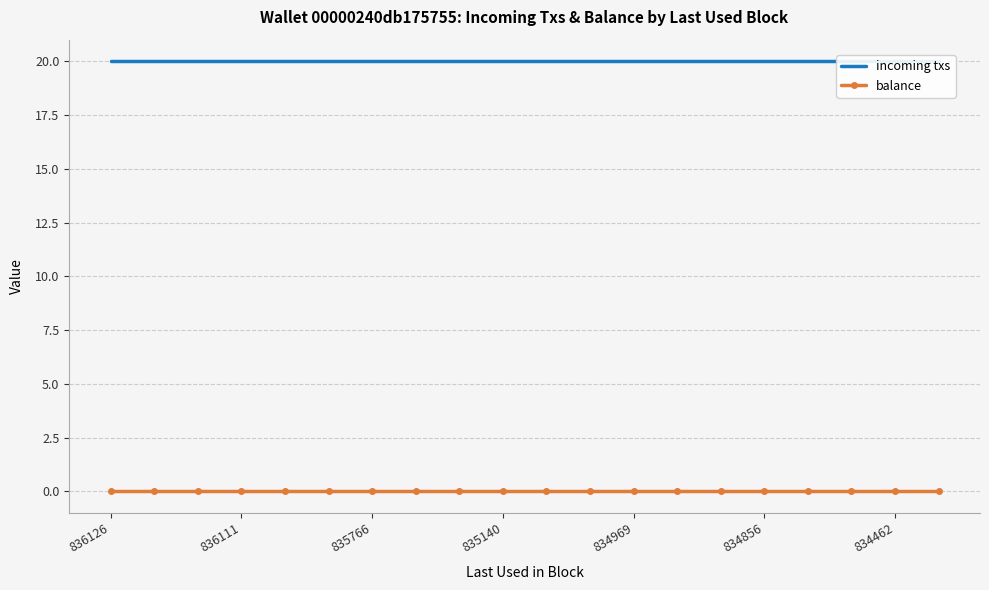

Reading right to left, list all the values displayed in this chart.

incoming txs: 20	20	20	20	20	20	20	20	20	20	20	20	20	20	20	20	20	20	20	20
balance: 0	0	0	0	0	0	0	0	0	0	0	0	0	0	0	0	0	0	0	0